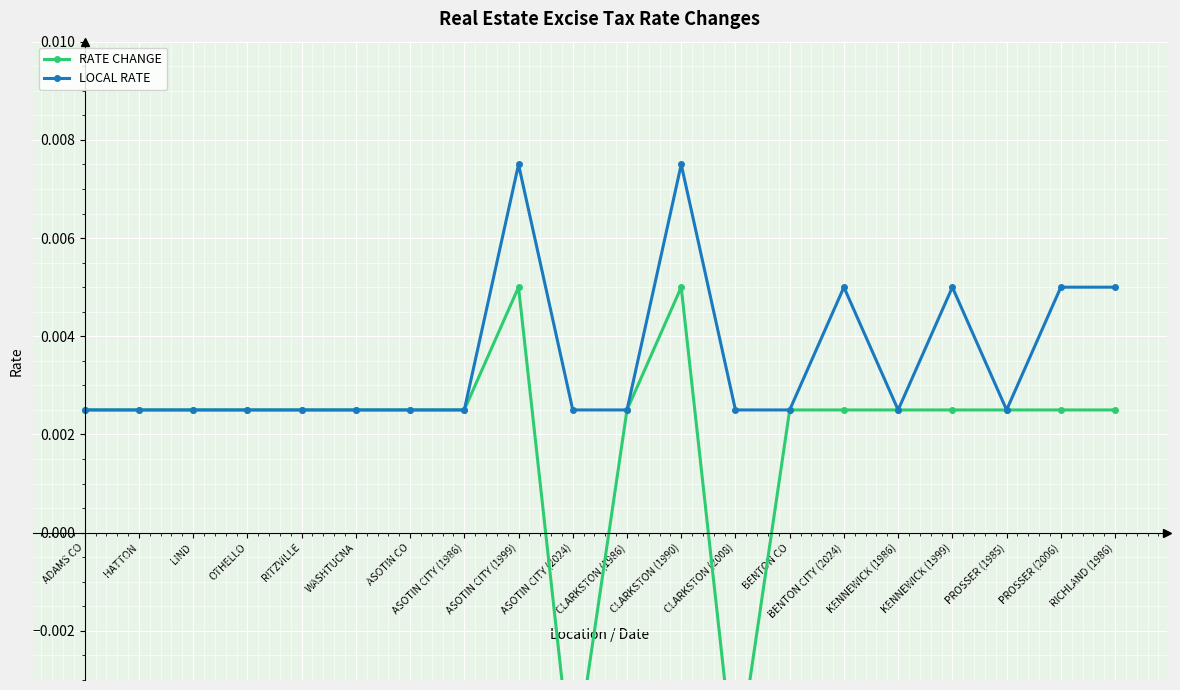

True or false: RATE CHANGE has a value of 0.0 at WASHTUCNA.

False